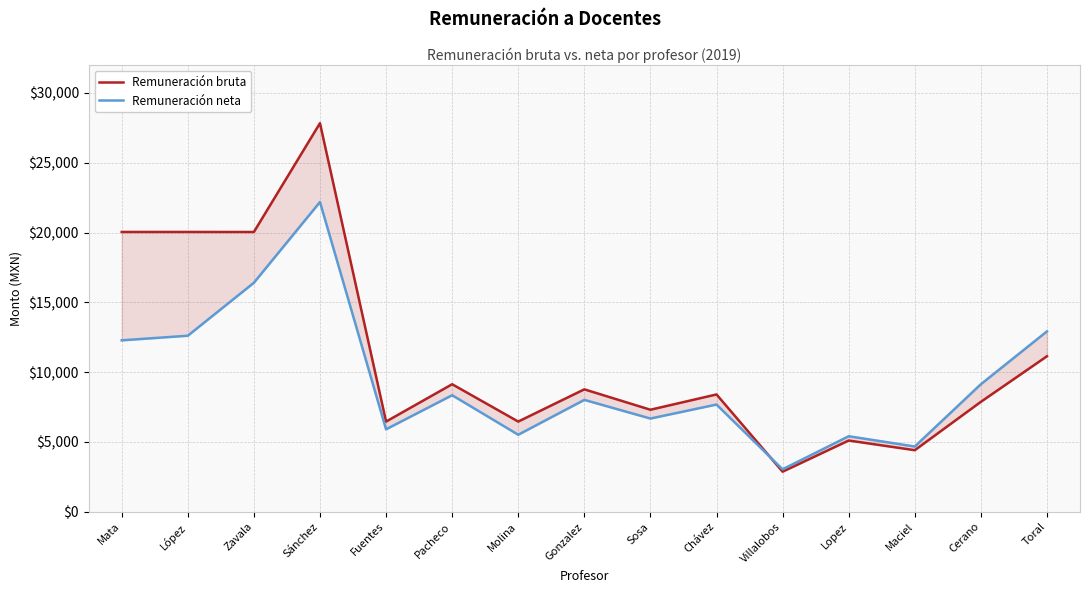

Which series has the largest total across all categories?

Remuneración bruta